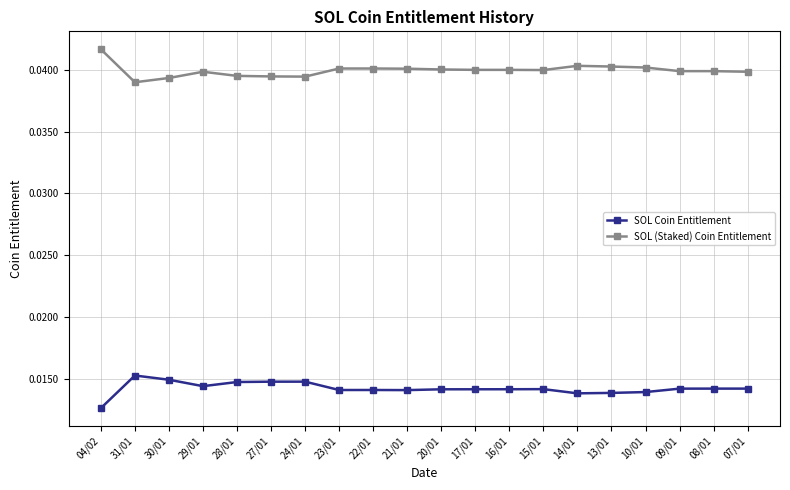

At how many categories does at least one series exceed 0?

20